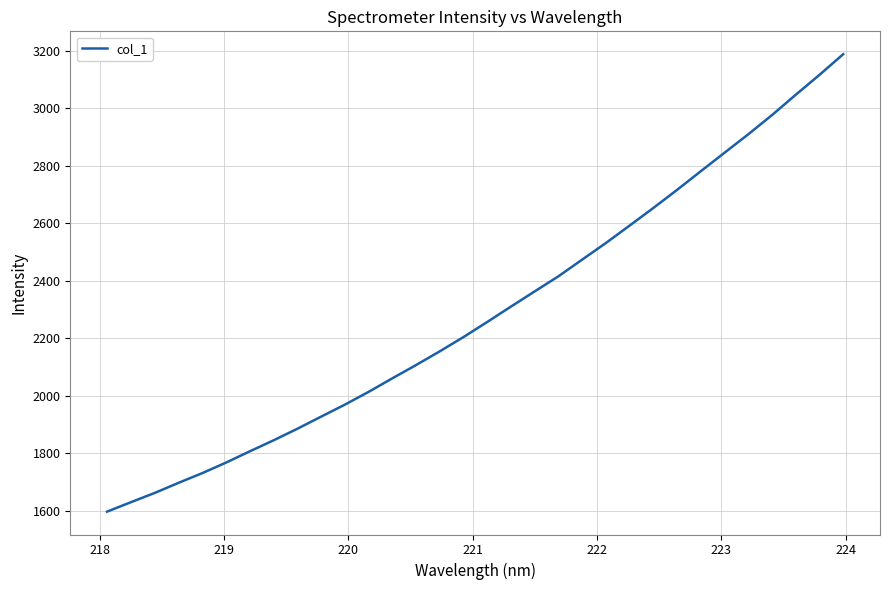

What is the maximum value shown in the chart?

3187.3